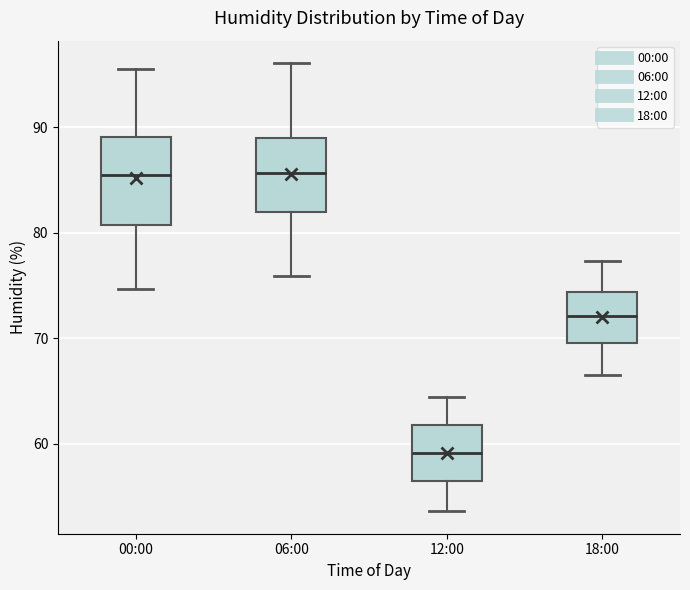

Reading left to right, transcribe this box plot: for each box, give where its median line is, the range the box spans, and where its two whiskers end, as read against the y-axis. The values are not printed on the chart, so give them approximately, as read against the axis.

00:00: median 85, box 81 to 89, whiskers 75 to 96
06:00: median 86, box 82 to 89, whiskers 76 to 96
12:00: median 59, box 56 to 62, whiskers 54 to 64
18:00: median 72, box 70 to 74, whiskers 67 to 77